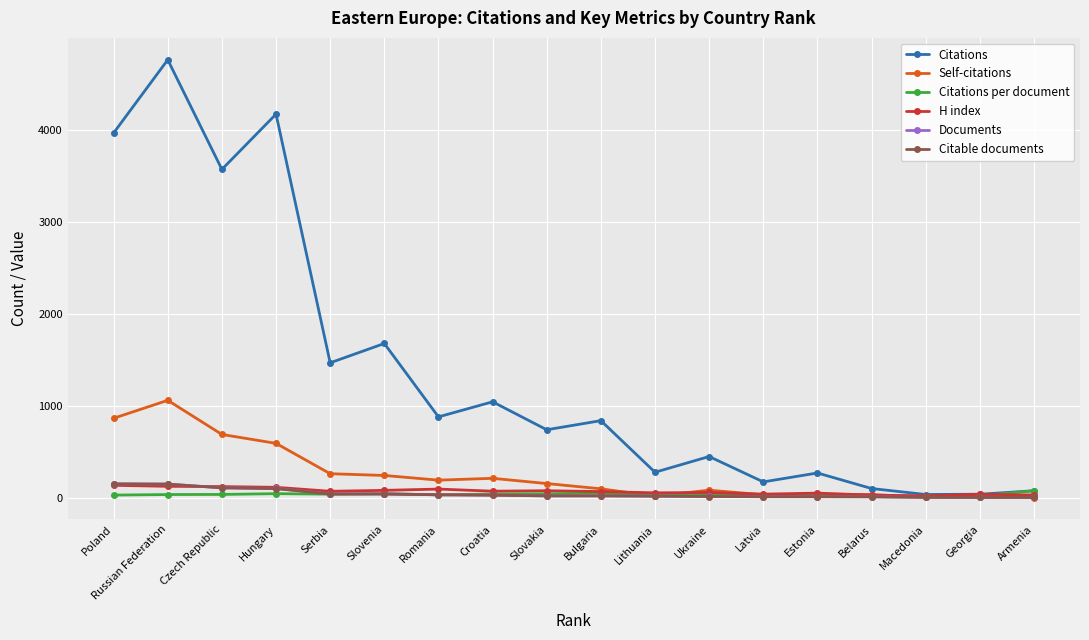

What are all the series names shown in the legend?

Citations, Self-citations, Citations per document, H index, Documents, Citable documents